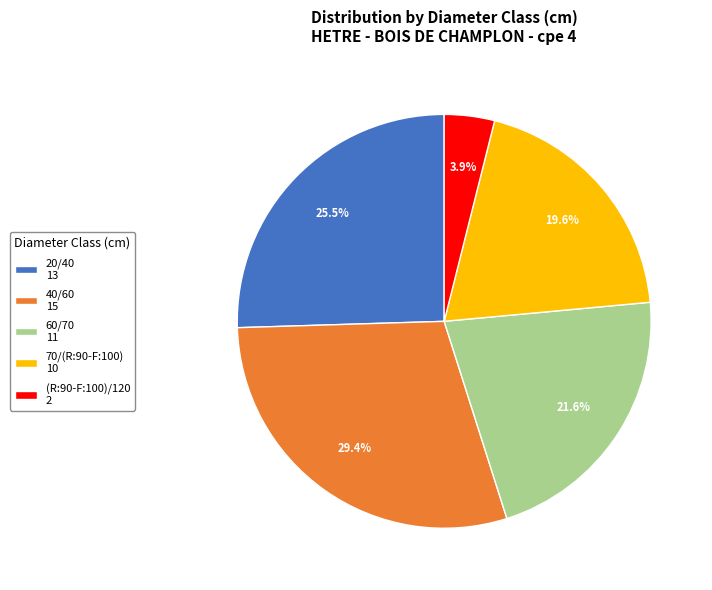

To the nearest percent, what portion does (R:90-F:100)/120 represent?

4%